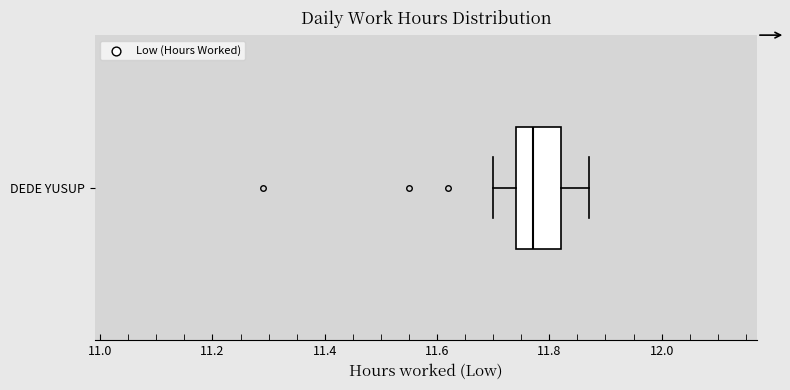

Where is the left edge of the box for DEDE YUSUP on the x-axis? The values are not printed on the chart, so give them approximately, as read against the axis.

11.74